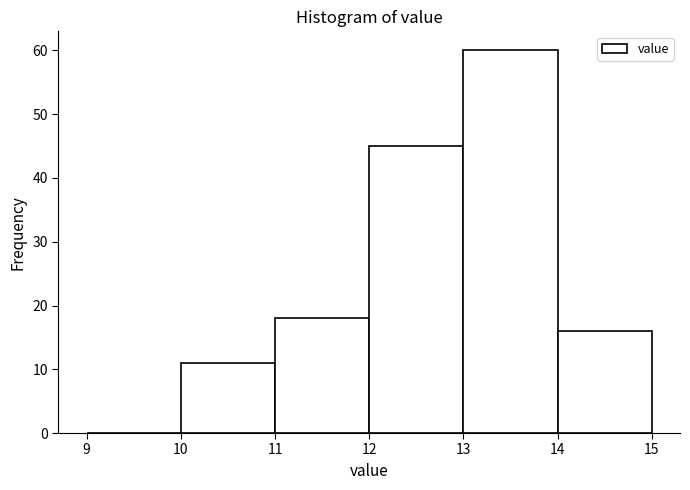

Reading left to right, transcribe this chart: for each bar, give the range it covers on the x-axis and its height. The values are not printed on the chart, so give them approximately, as read against the axis.

9 to 10: 0
10 to 11: 11
11 to 12: 18
12 to 13: 45
13 to 14: 60
14 to 15: 16